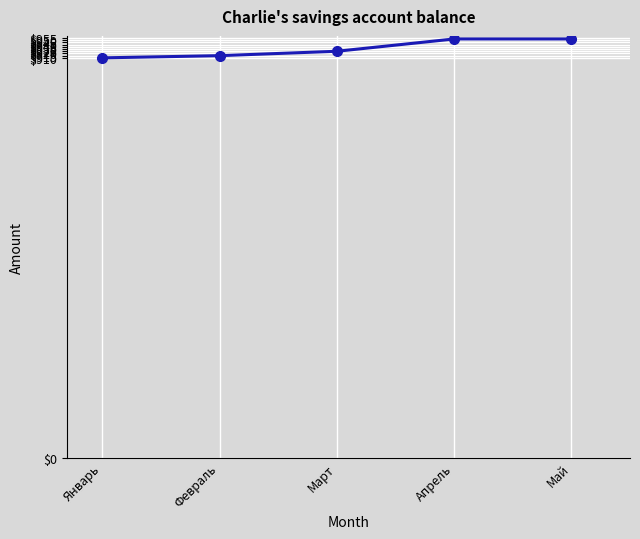

What is the label of the 2nd point from the left?

Февраль